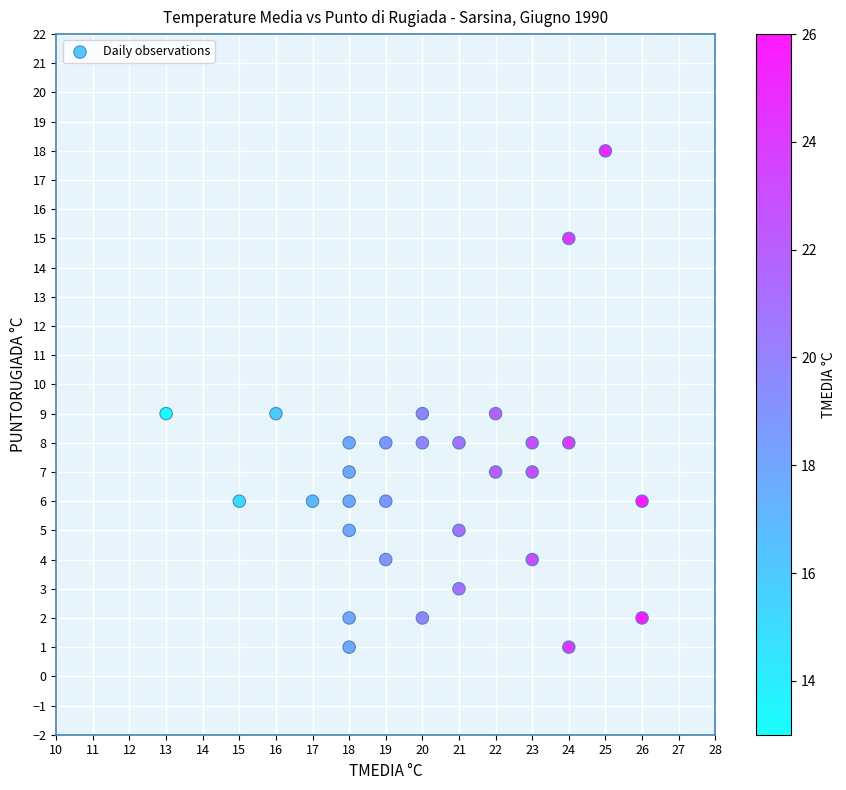

What is the range of X values (max minus min)?

13